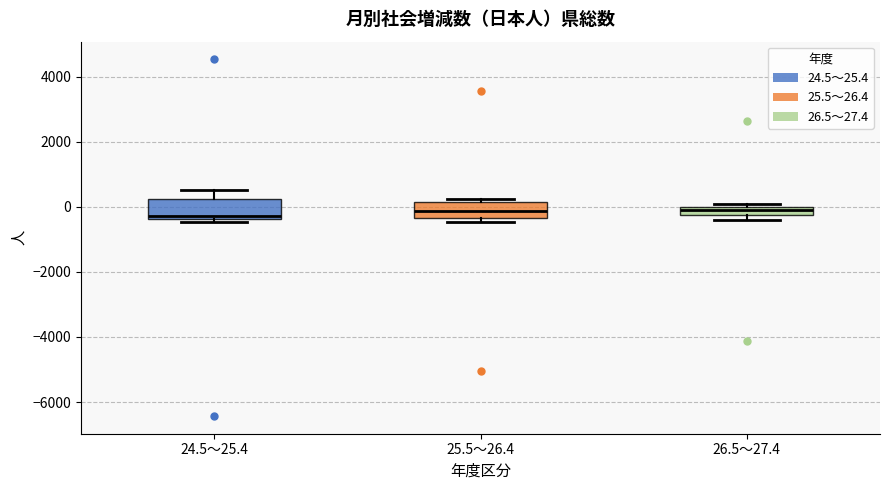

Where is the lower edge of the box for 26.5～27.4 on the y-axis? The values are not printed on the chart, so give them approximately, as read against the axis.

-200